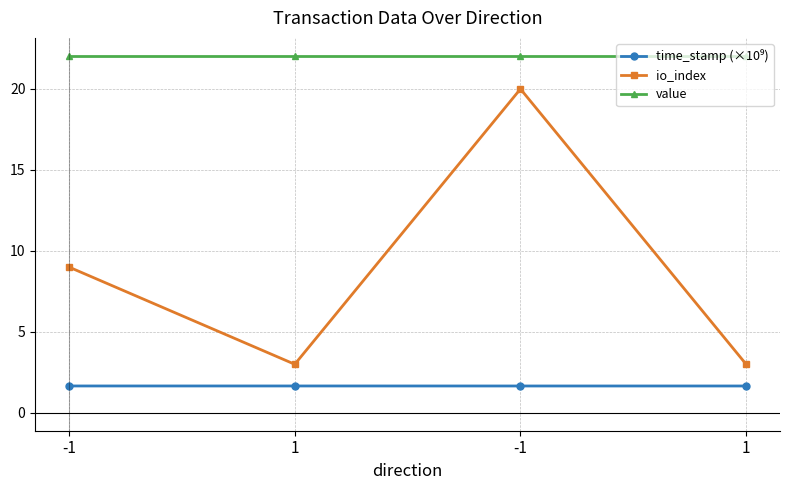

Does the chart have visible grid lines?

Yes